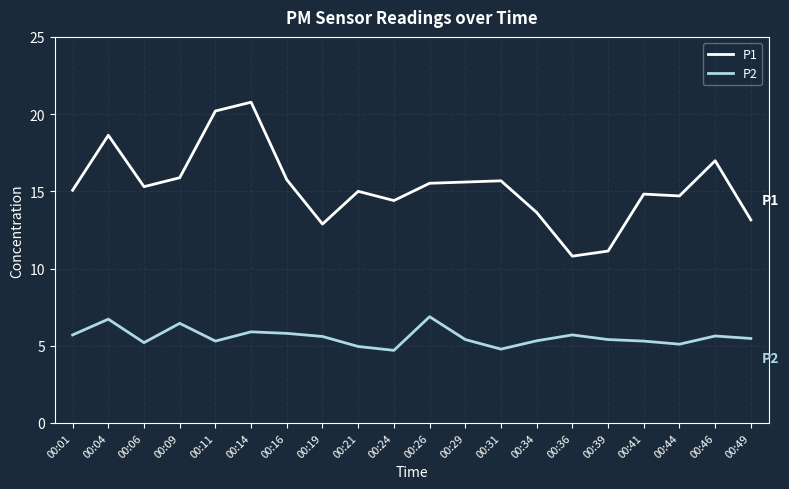

The P1 series shows 7.4 at 00:31. True or false?

False